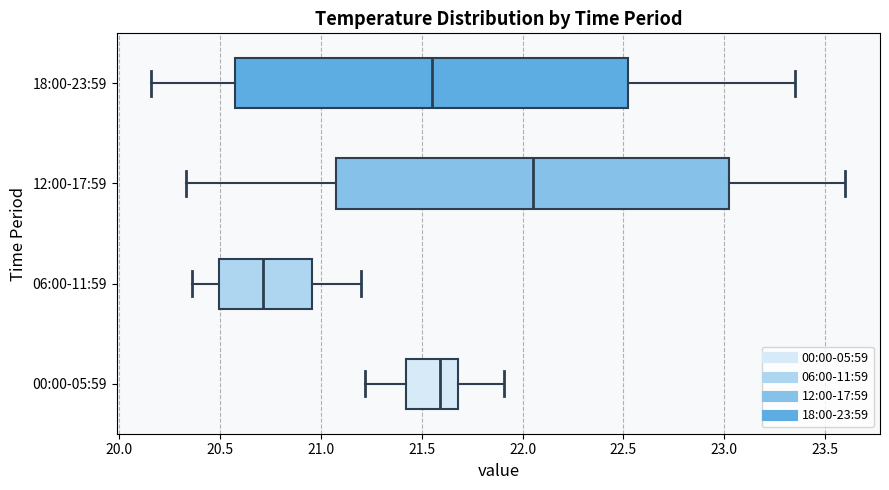

Where does the right whisker of the box for 12:00-17:59 end on the x-axis? The values are not printed on the chart, so give them approximately, as read against the axis.

23.60